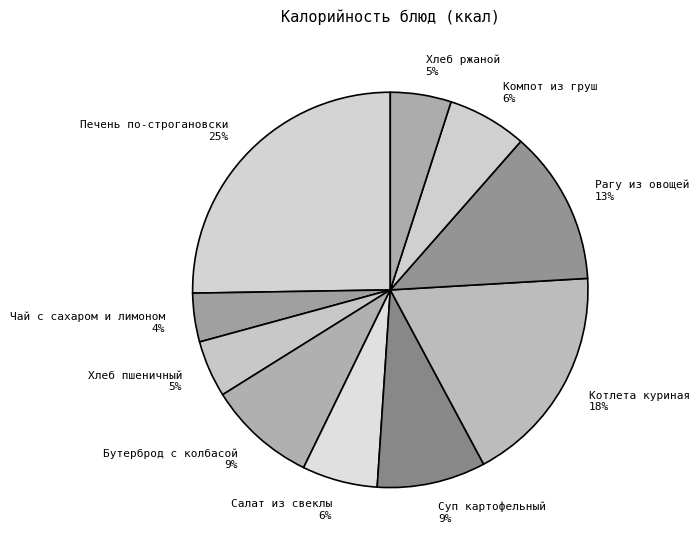

What is the ratio of the value at Хлеб ржаной to the value at Суп картофельный?

0.6